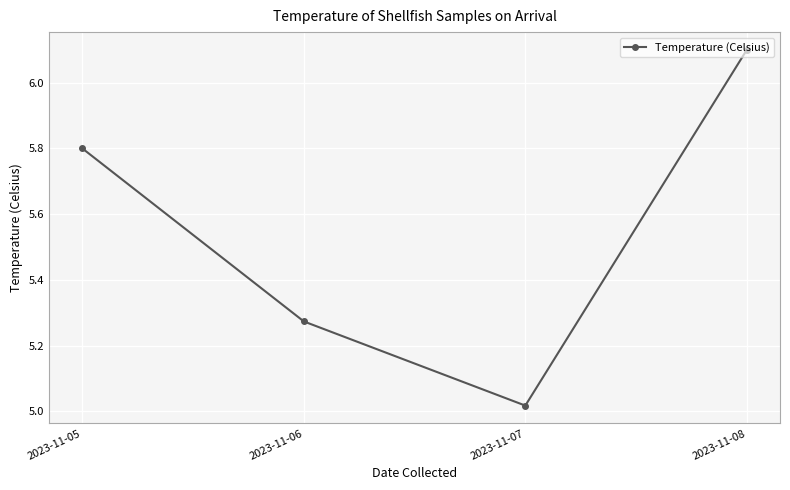

What is the difference between the maximum and minimum values?

1.1